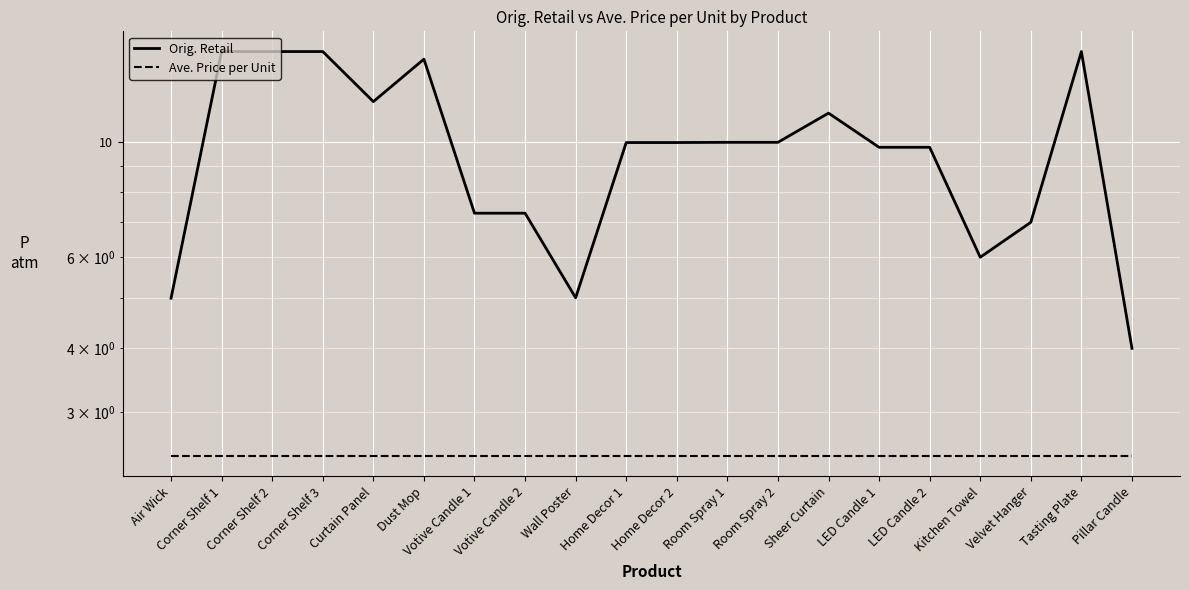

List the labels in order of Ave. Price per Unit value, largest first.

Air Wick, Corner Shelf 1, Corner Shelf 2, Corner Shelf 3, Curtain Panel, Dust Mop, Votive Candle 1, Votive Candle 2, Wall Poster, Home Decor 1, Home Decor 2, Room Spray 1, Room Spray 2, Sheer Curtain, LED Candle 1, LED Candle 2, Kitchen Towel, Velvet Hanger, Tasting Plate, Pillar Candle